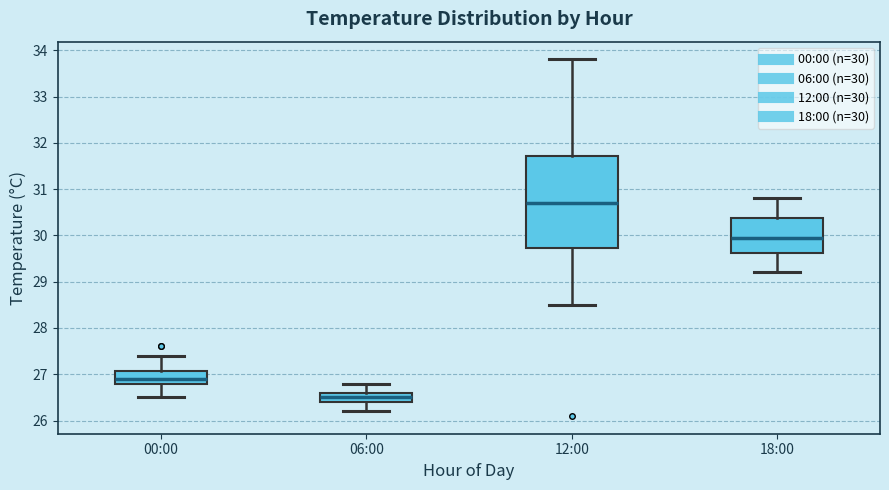

Reading left to right, read every box against the y-axis: the position of its median line, the range the box covers, and the ends of its whiskers. The values are not printed on the chart, so give them approximately, as read against the axis.

00:00: median 26.9, box 26.8 to 27.1, whiskers 26.5 to 27.4
06:00: median 26.5, box 26.4 to 26.6, whiskers 26.2 to 26.8
12:00: median 30.7, box 29.7 to 31.7, whiskers 28.5 to 33.8
18:00: median 30.0, box 29.6 to 30.4, whiskers 29.2 to 30.8